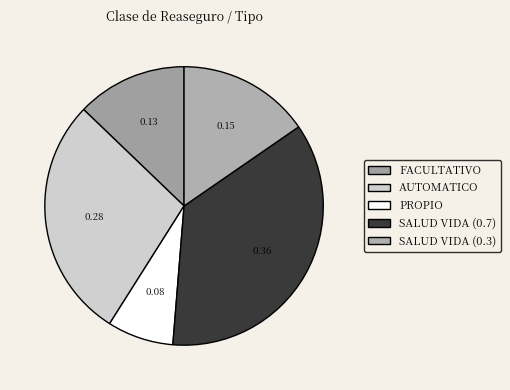

Is there any slice that represents more than half of the pie?

No